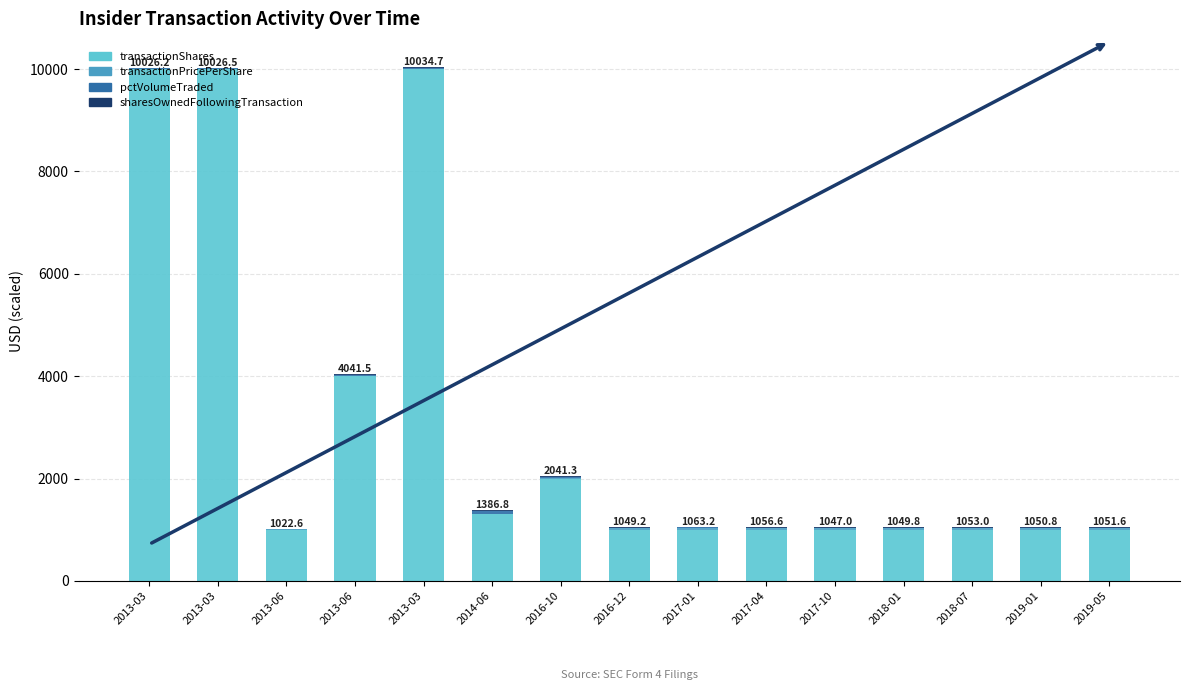

True or false: transactionShares has a value of 16856.4 at 2013-03.

False